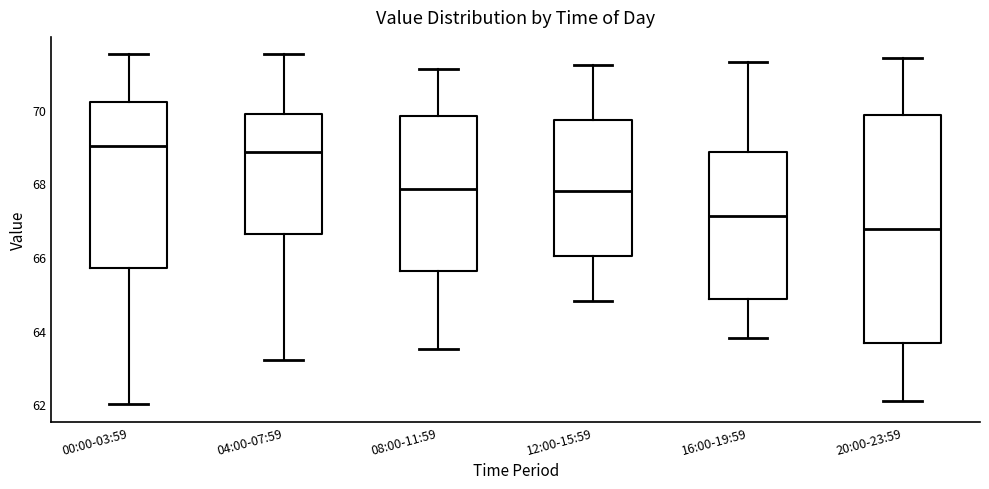

Where is the upper edge of the box for 00:00-03:59 on the y-axis? The values are not printed on the chart, so give them approximately, as read against the axis.

70.2